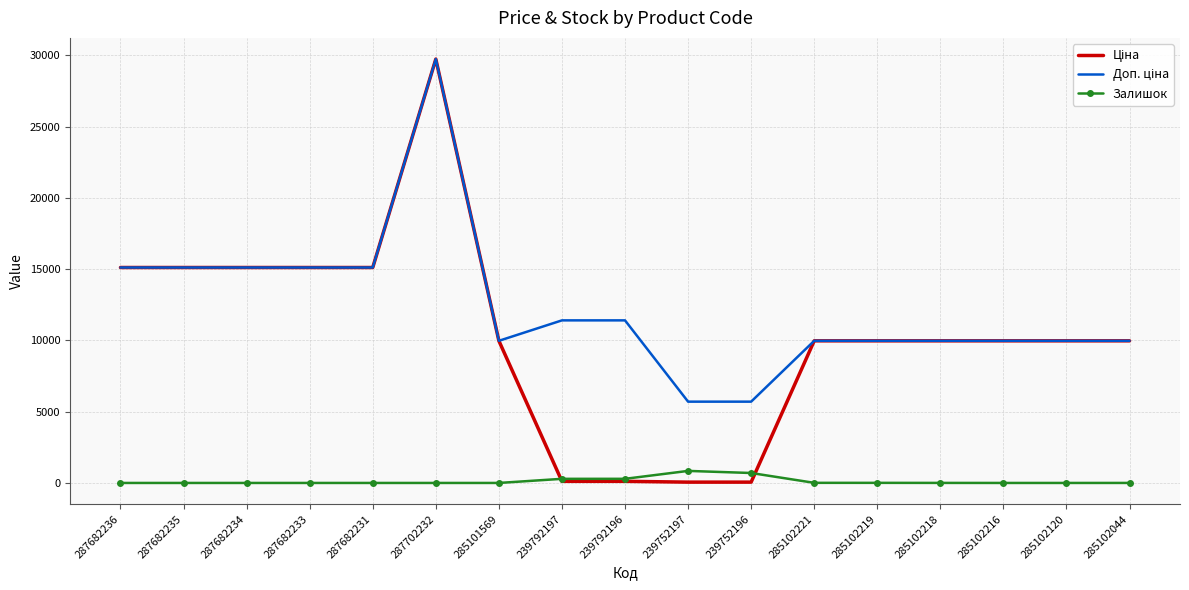

What is the difference between the highest and lowest values at 287682236?

15120.0